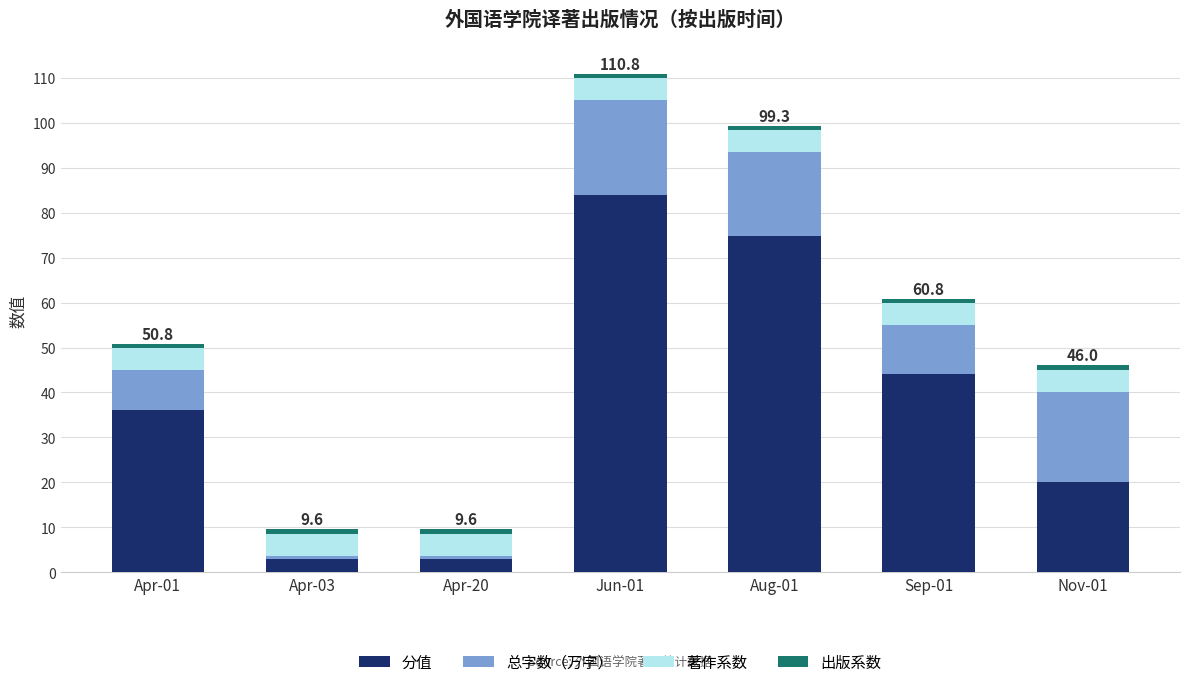

At which category is the sum across all series the highest?

Jun-01